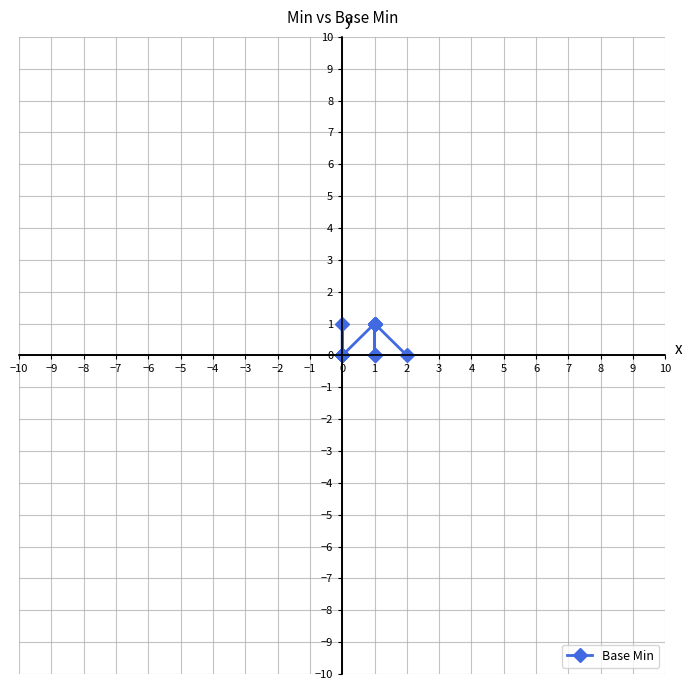

Reading right to left, extract all data points from this chart.

0	1	1	0	1	0	1	0	0	0	0	1	0	0	0